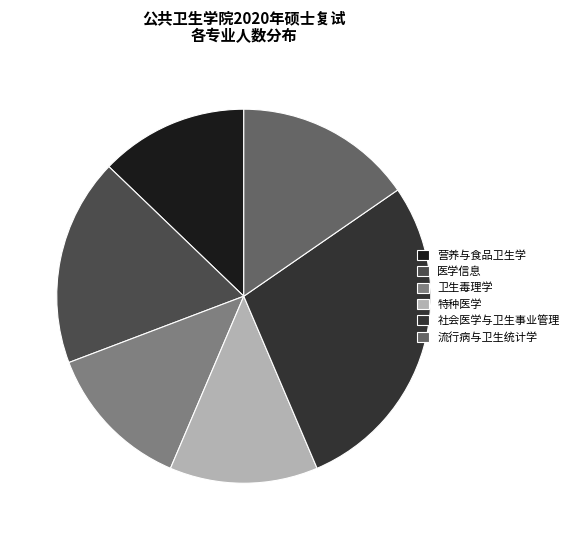

True or false: 流行病与卫生统计学 accounts for 22% of the total.

False